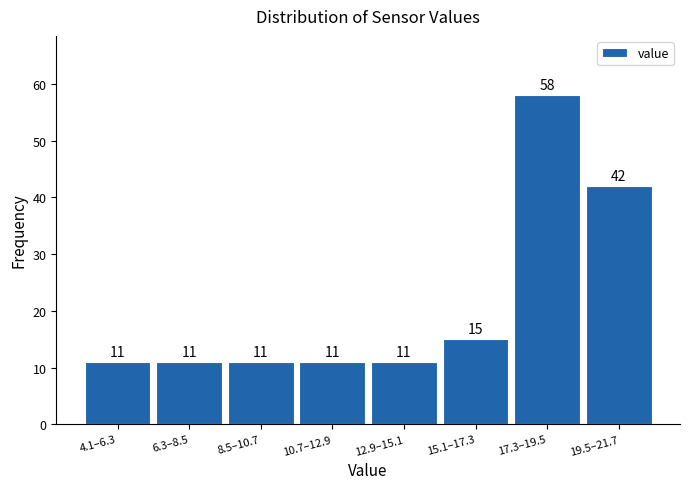

Reading left to right, extract all data points from this chart.

4.1–6.3=11	6.3–8.5=11	8.5–10.7=11	10.7–12.9=11	12.9–15.1=11	15.1–17.3=15	17.3–19.5=58	19.5–21.7=42